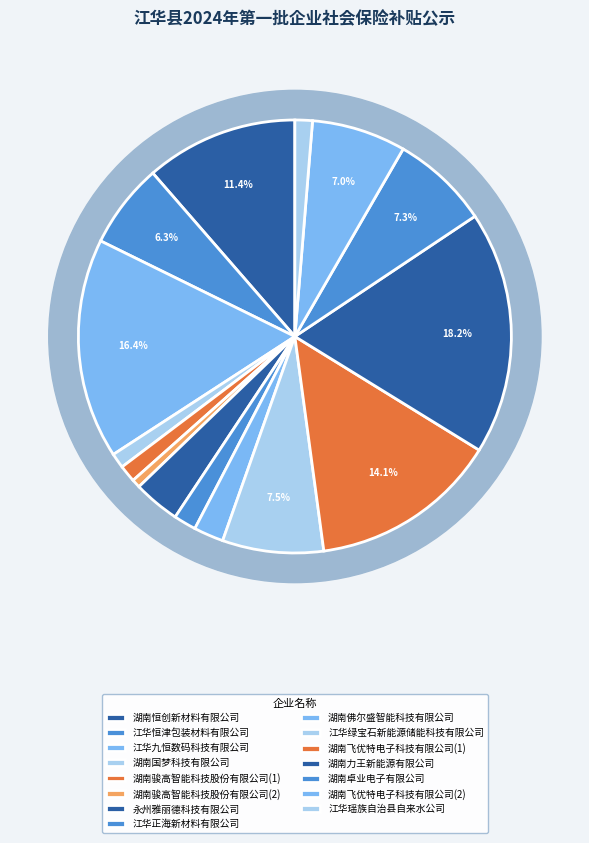

How many segments does this pie chart have?

15